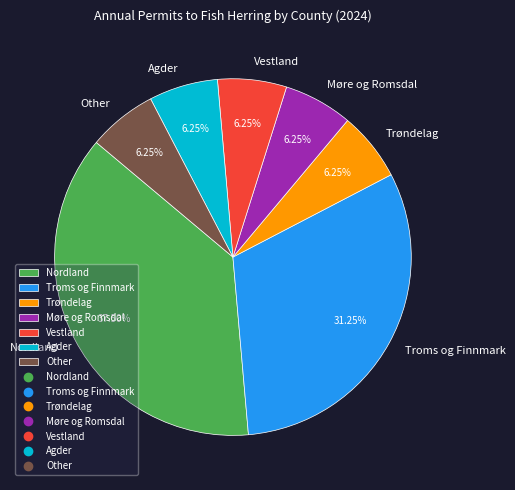

How many segments does this pie chart have?

7